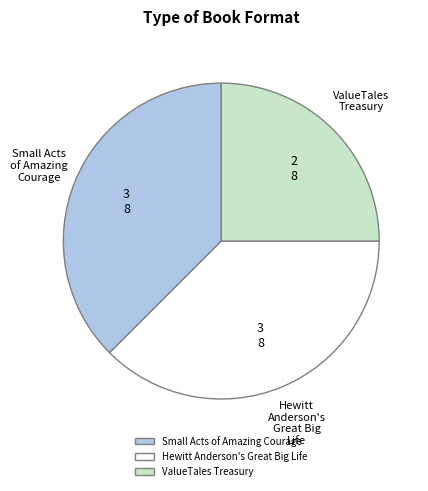

True or false: Small Acts of Amazing Courage accounts for 38% of the total.

True